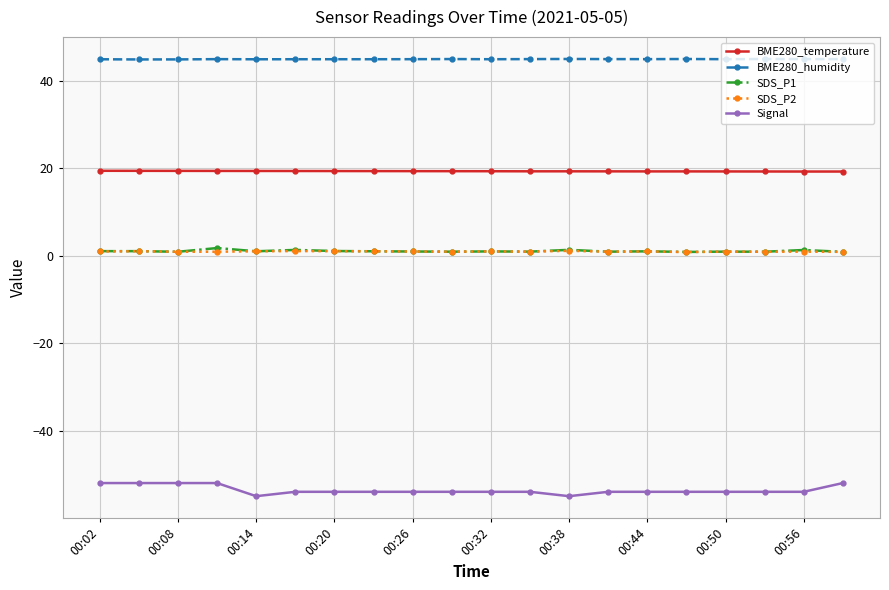

Which series has the largest total across all categories?

BME280_humidity